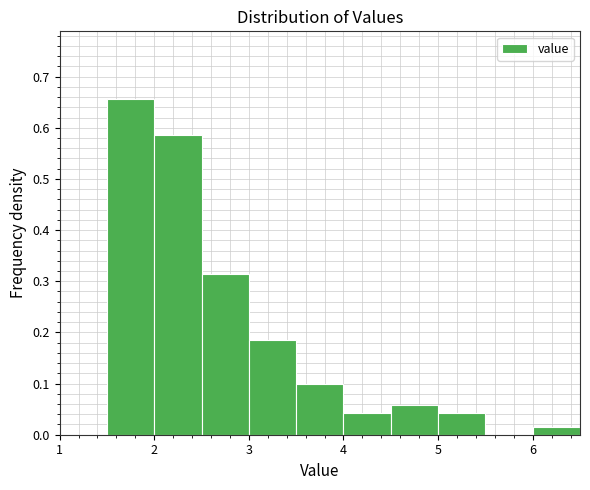

Reading left to right, list every bar in this chart as the range it spans on the x-axis followed by its height. The values are not printed on the chart, so give them approximately, as read against the axis.

1.0 to 1.5: 0
1.5 to 2.0: 0.66
2.0 to 2.5: 0.59
2.5 to 3.0: 0.31
3.0 to 3.5: 0.19
3.5 to 4.0: 0.10
4.0 to 4.5: 0.04
4.5 to 5.0: 0.06
5.0 to 5.5: 0.04
5.5 to 6.0: 0
6.0 to 6.5: 0.01